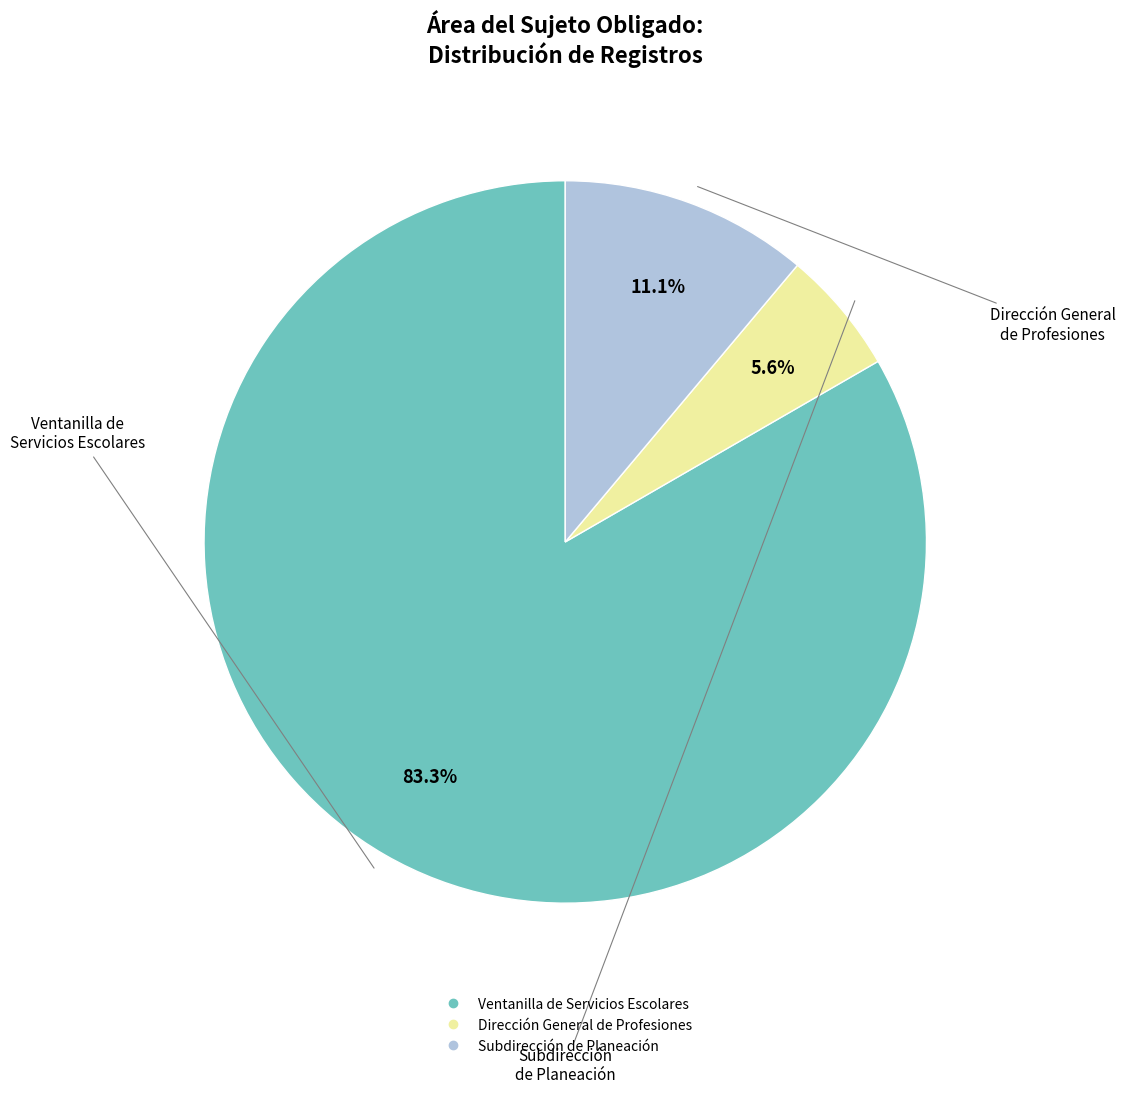

What percentage is the Ventanilla de Servicios Escolares slice, to the nearest percent?

83%